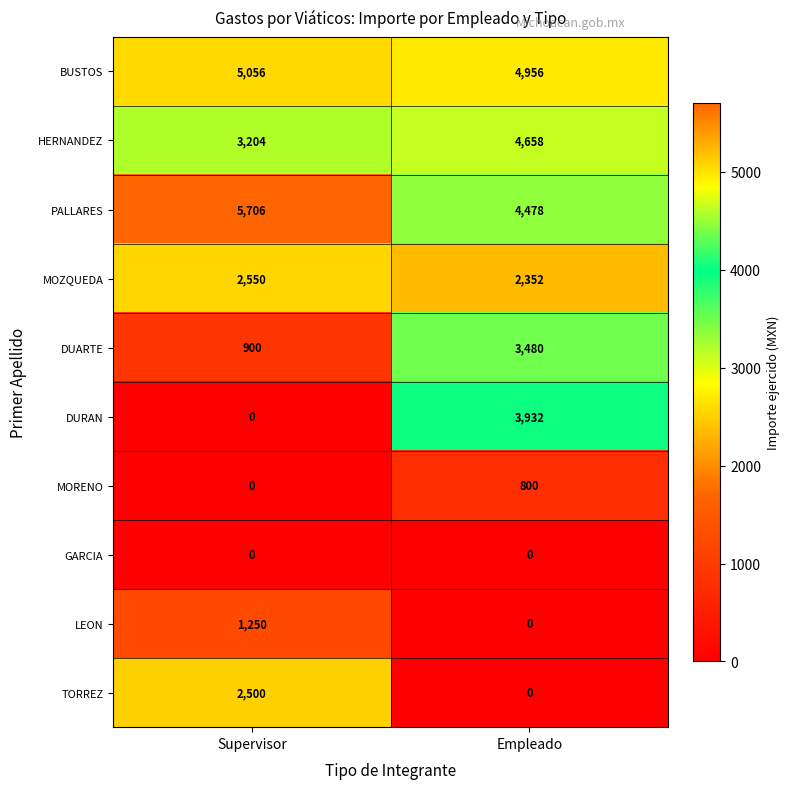

Between Supervisor and Empleado, which series saw the biggest shift?

DURAN